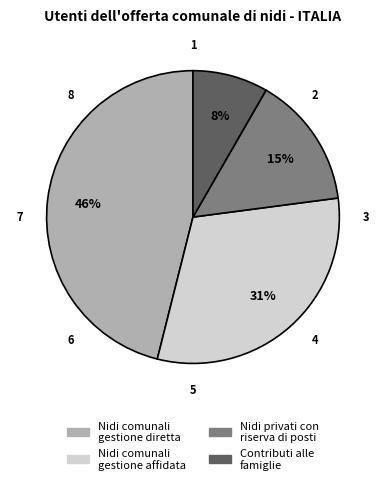

To the nearest percent, what is the difference between the largest and smallest slice percentages?

38%